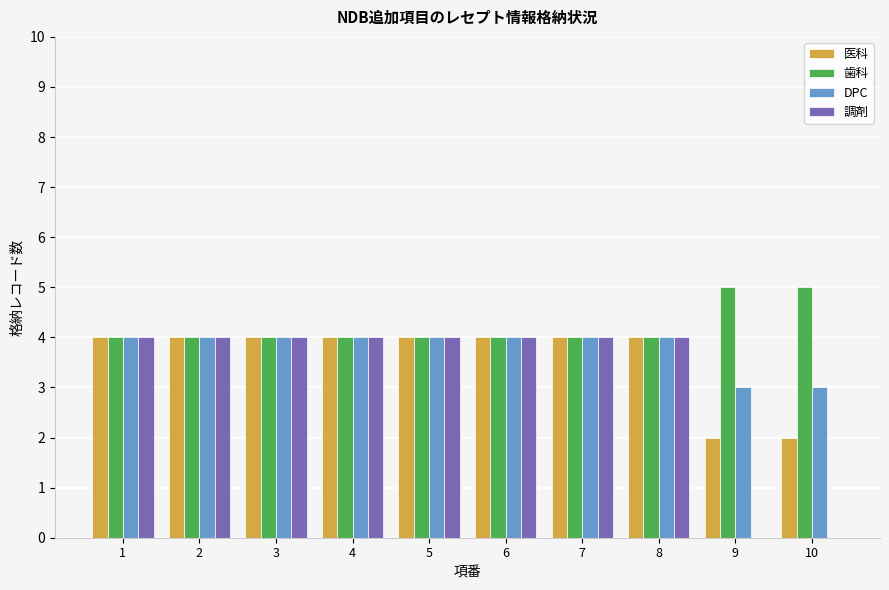

What is the sum of all 調剤 values?

32